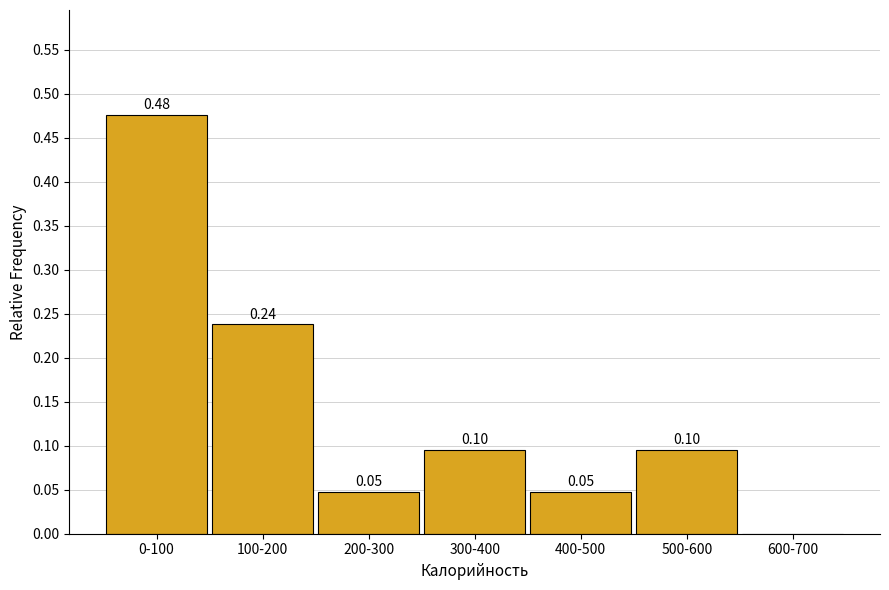

Which has a higher value, 600-700 or 400-500?

400-500